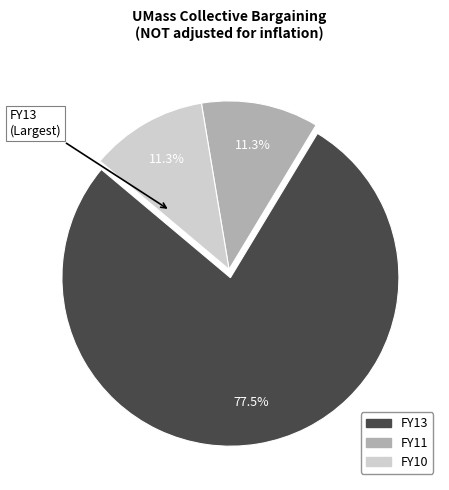

Is there any slice that represents more than half of the pie?

Yes